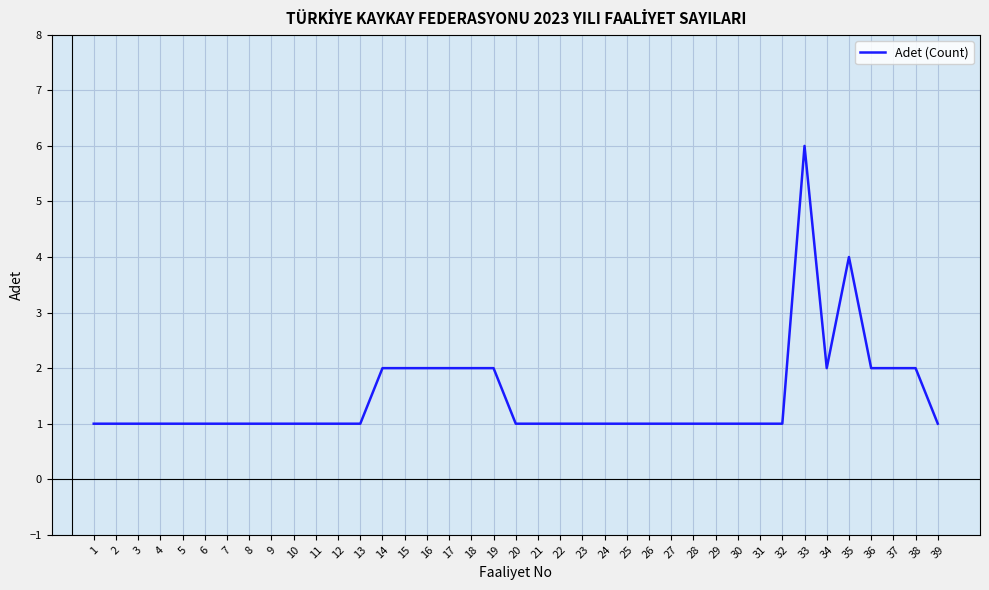

Is it true that the value at 23 is 1?

True